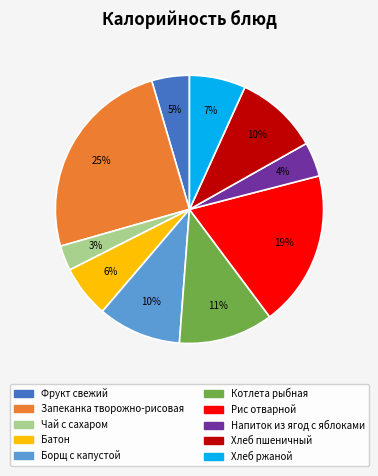

What is the ratio of the value at Борщ с капустой to the value at Чай с сахаром?

3.3